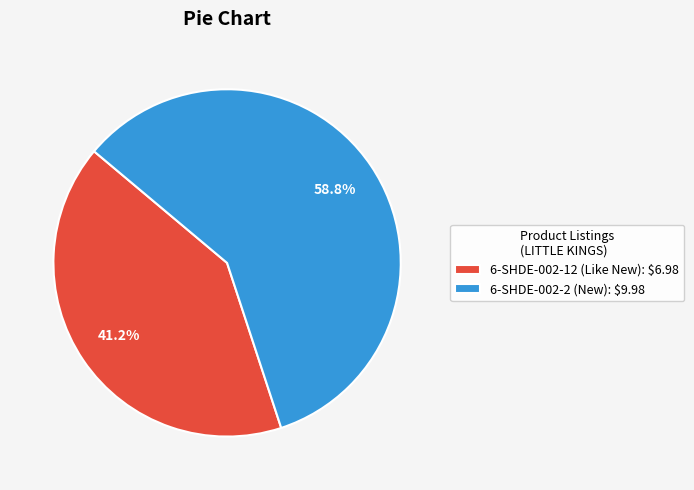

Which slice represents more than half of the pie?

6-SHDE-002-2 (New)